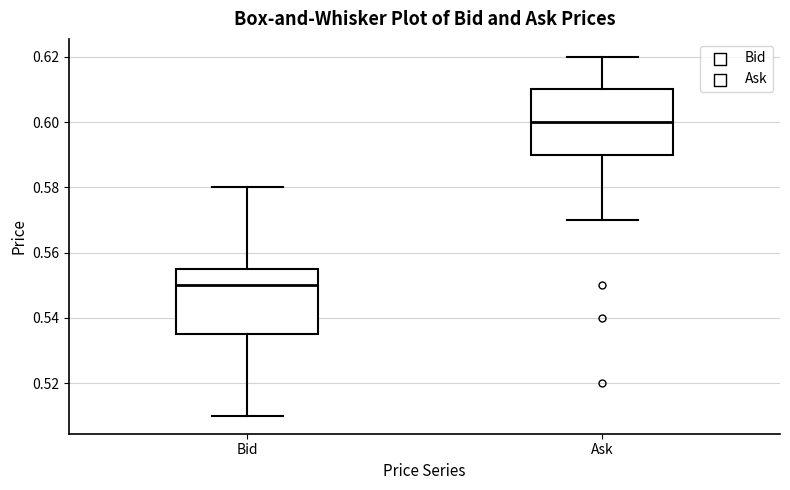

Where is the upper edge of the box for Ask on the y-axis? The values are not printed on the chart, so give them approximately, as read against the axis.

0.610